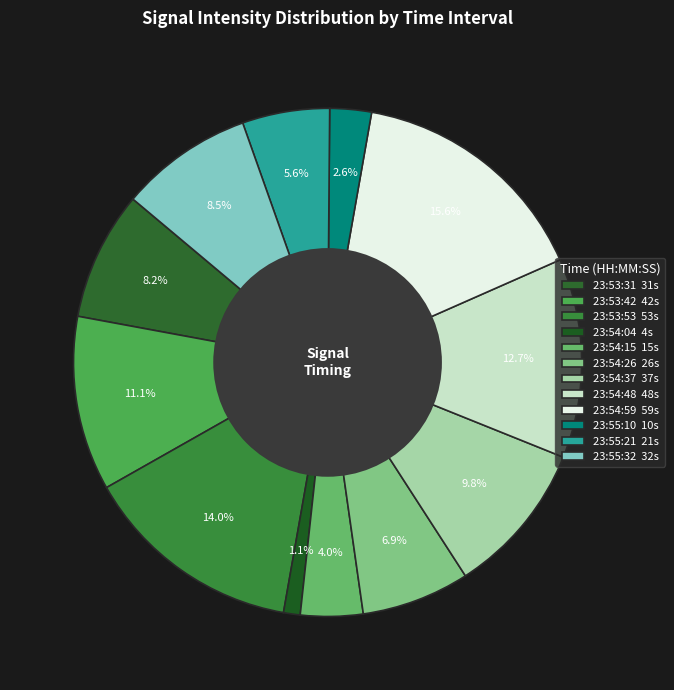

Count the number of slices in the pie.

12